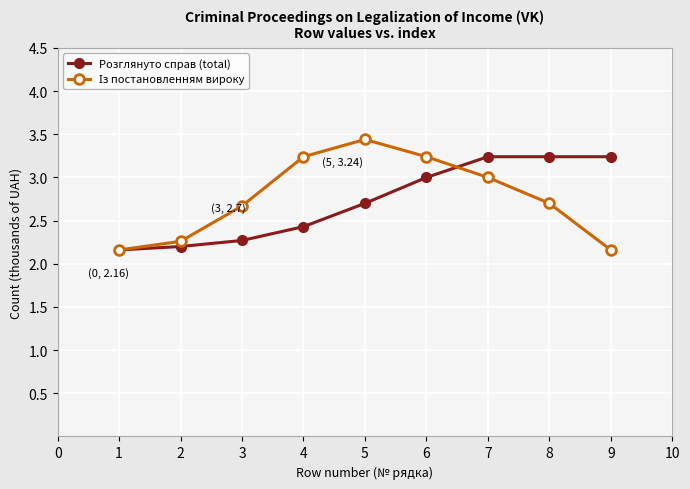

What is the difference between the highest and lowest values at 5?

0.7